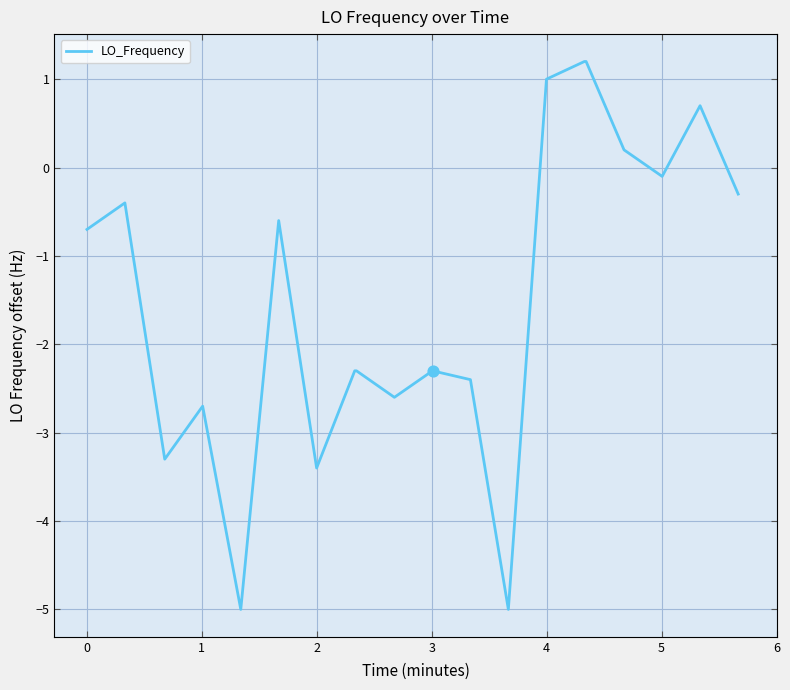

What is the smallest value displayed?

-5.0